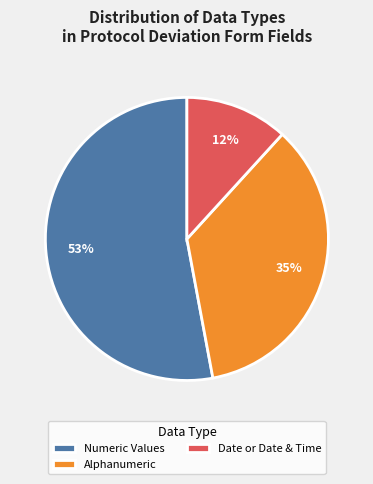

To the nearest percent, what percentage of the pie is Numeric Values?

53%